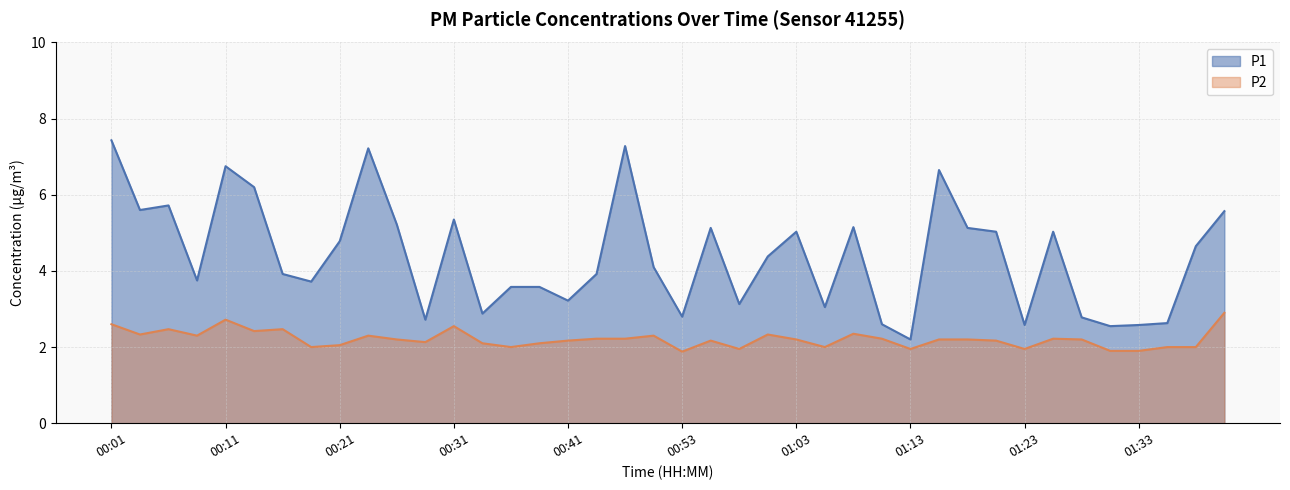

How many data points in P1 are less than 4?

19